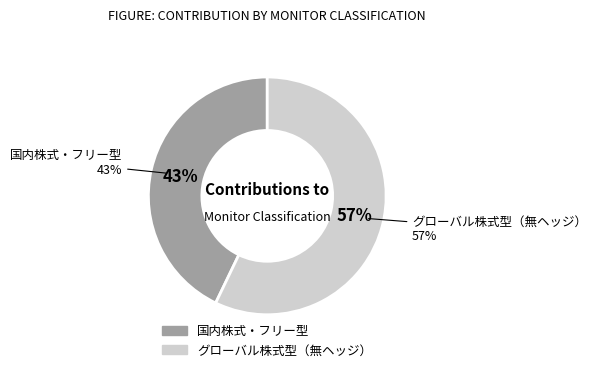

To the nearest percent, what is the difference between the 国内株式・フリー型 and グローバル株式型（無ヘッジ） slice percentages?

14%